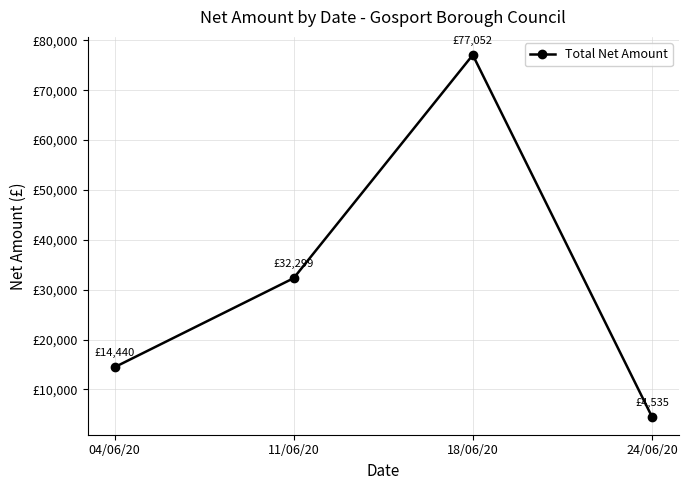

True or false: the data shows 22469.3 at 04/06/20.

False